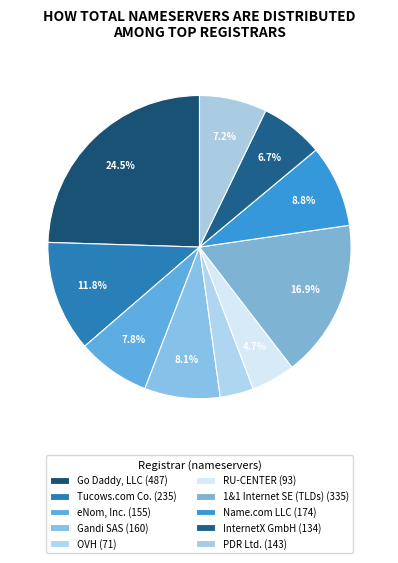

Approximately how many times larger is the value at 1&1 Internet SE (TLDs) compared to RU-CENTER?

3.6